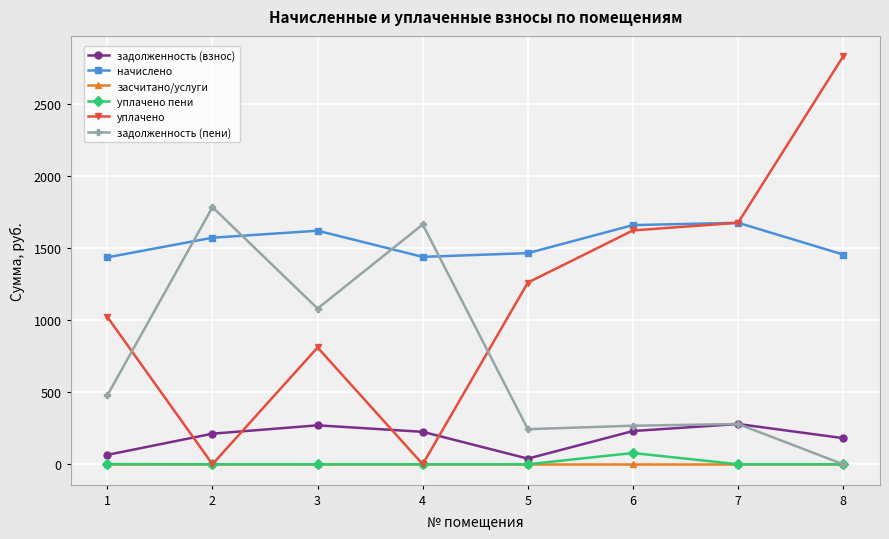

Which series has the largest total across all categories?

начислено